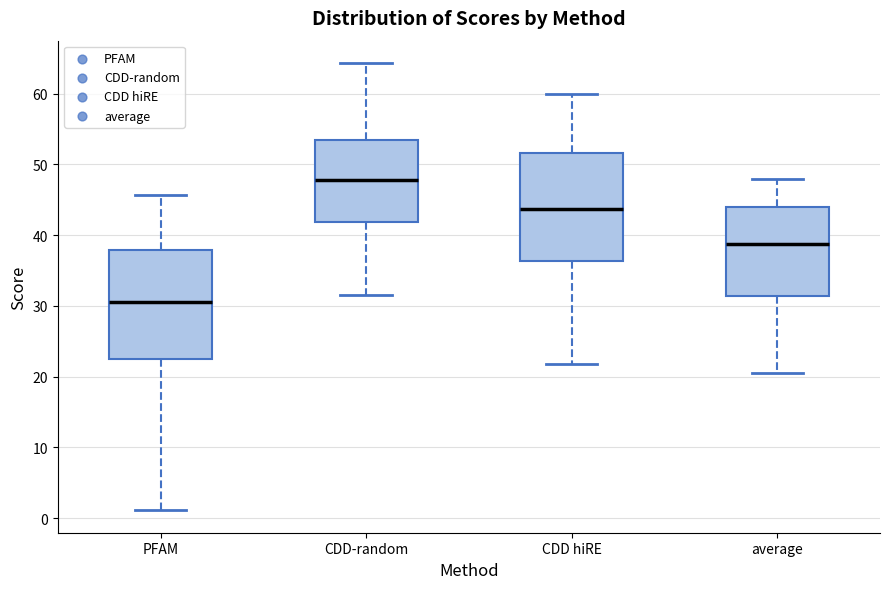

Reading left to right, read every box against the y-axis: the position of its median line, the range the box covers, and the ends of its whiskers. The values are not printed on the chart, so give them approximately, as read against the axis.

PFAM: median 31, box 22 to 38, whiskers 1 to 46
CDD-random: median 48, box 42 to 53, whiskers 32 to 64
CDD hiRE: median 44, box 36 to 52, whiskers 22 to 60
average: median 39, box 31 to 44, whiskers 20 to 48